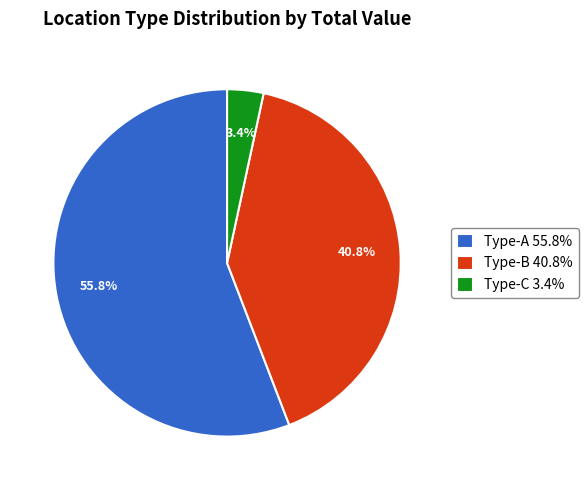

Does any single category account for the majority?

Yes